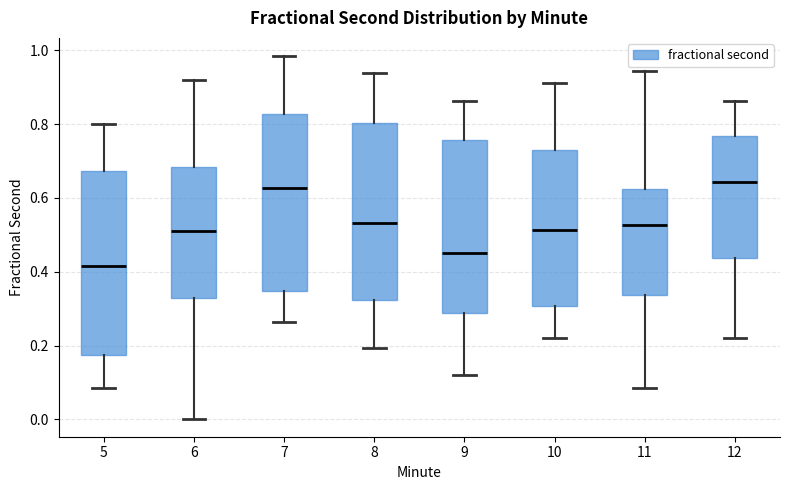

Reading left to right, read every box against the y-axis: the position of its median line, the range the box covers, and the ends of its whiskers. The values are not printed on the chart, so give them approximately, as read against the axis.

5: median 0.42, box 0.18 to 0.68, whiskers 0.08 to 0.80
6: median 0.52, box 0.32 to 0.68, whiskers 0.00 to 0.92
7: median 0.62, box 0.34 to 0.82, whiskers 0.26 to 0.98
8: median 0.54, box 0.32 to 0.80, whiskers 0.20 to 0.94
9: median 0.46, box 0.28 to 0.76, whiskers 0.12 to 0.86
10: median 0.52, box 0.30 to 0.74, whiskers 0.22 to 0.92
11: median 0.52, box 0.34 to 0.62, whiskers 0.08 to 0.94
12: median 0.64, box 0.44 to 0.76, whiskers 0.22 to 0.86